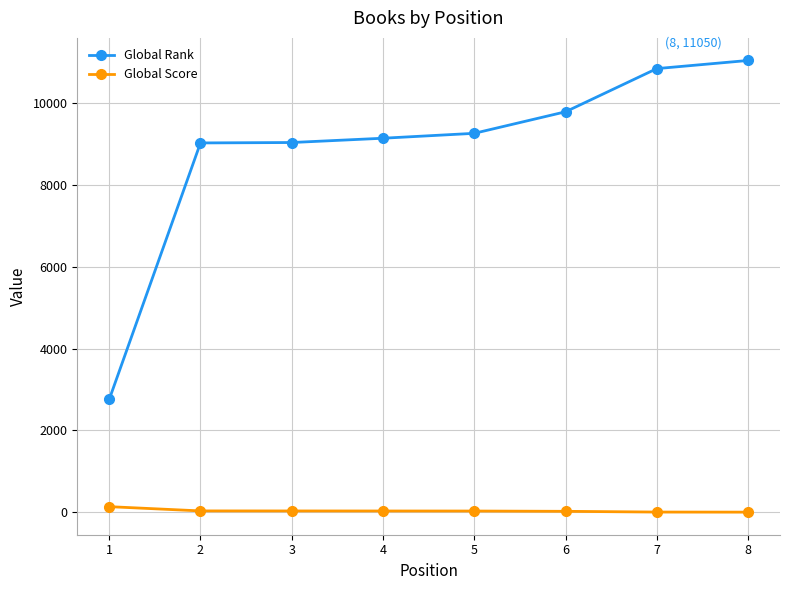

What is the sum of the Global Rank values at 1 and 7?

13609